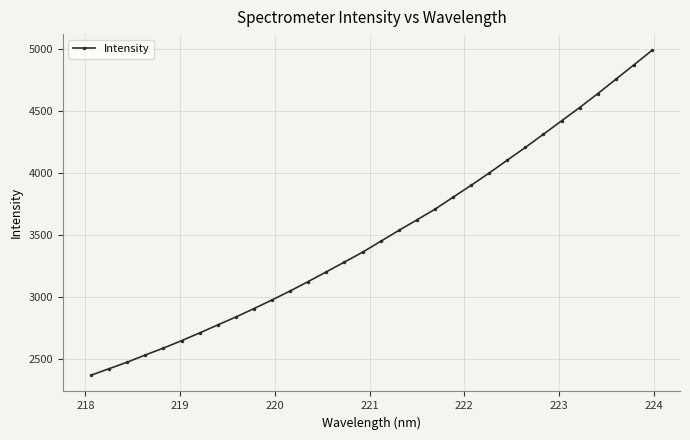

What is the average value?

3501.6